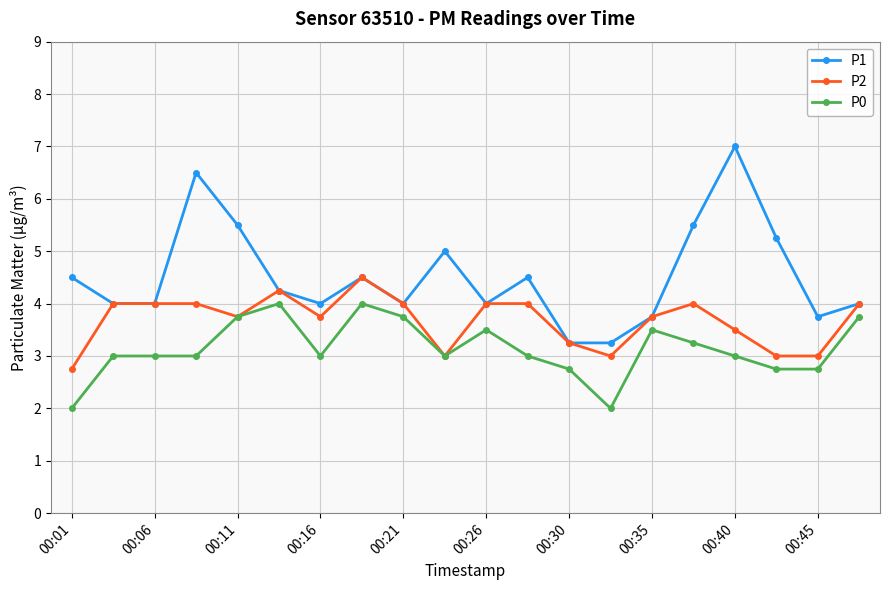

True or false: P0 has more than 2 points higher than both neighbors.

True